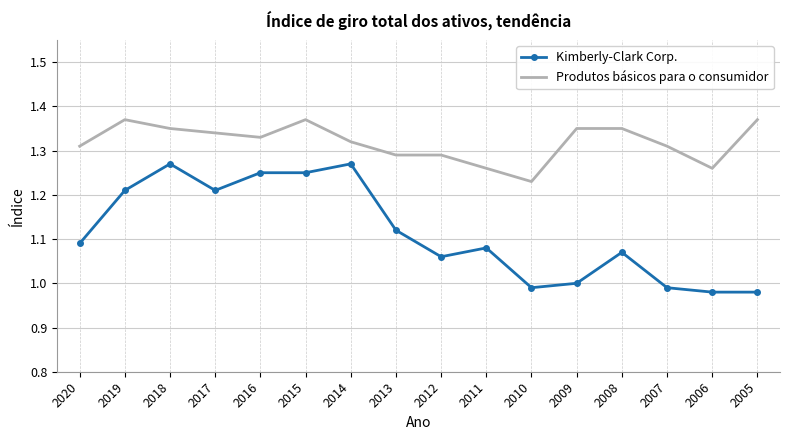

At how many categories does at least one series exceed 1?

16